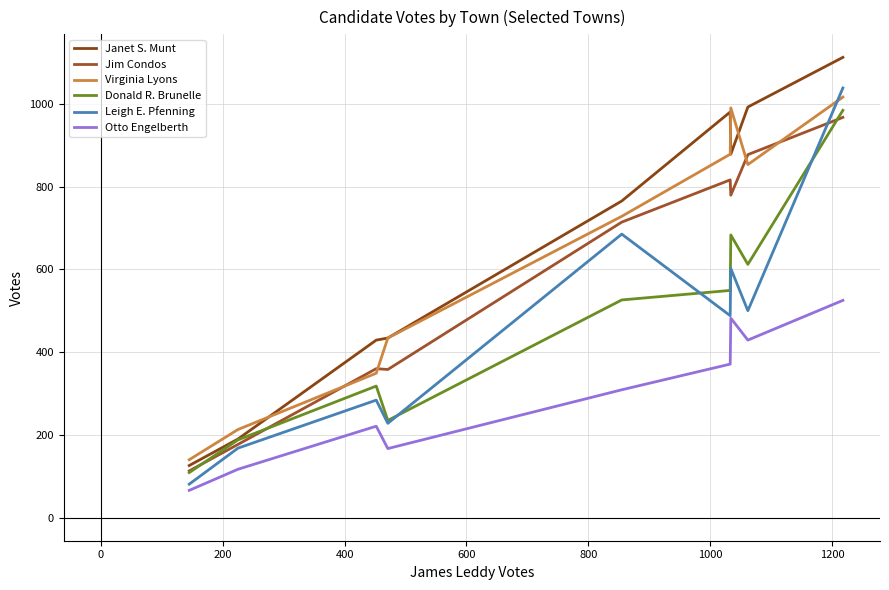

Does the chart display data point markers on the line(s)?

No